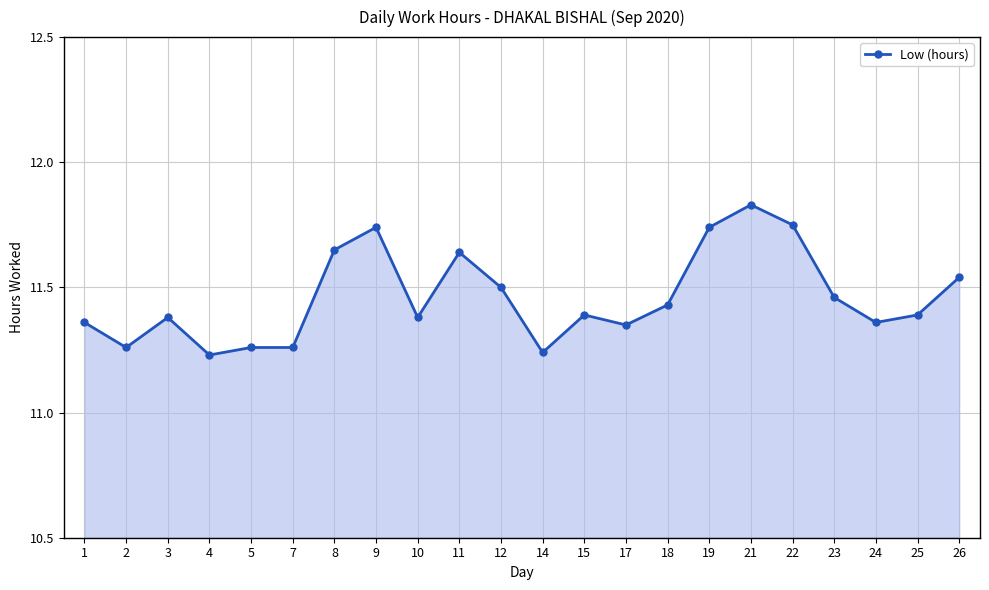

True or false: the data has more than 0 interior local peaks.

True